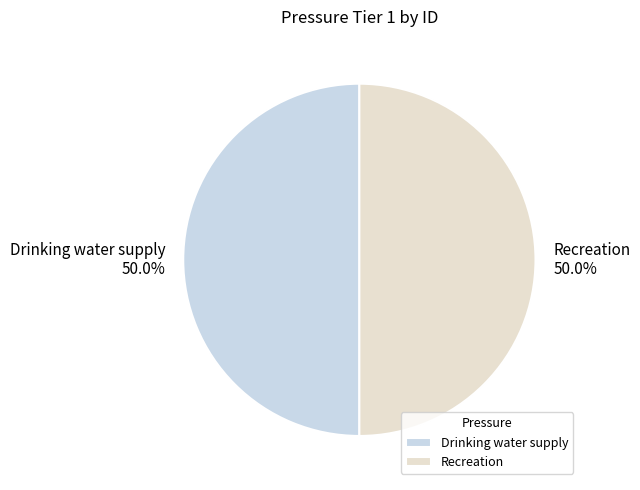

What percentage do Recreation and Drinking water supply together represent?

100.0%